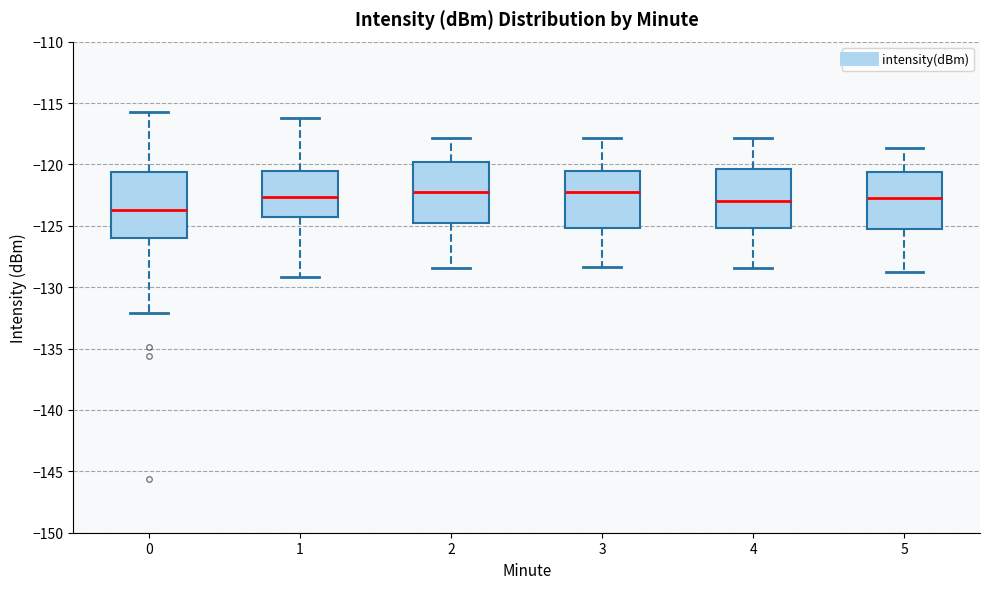

Reading left to right, read every box against the y-axis: the position of its median line, the range the box covers, and the ends of its whiskers. The values are not printed on the chart, so give them approximately, as read against the axis.

0: median -123.5, box -126.0 to -120.5, whiskers -132.0 to -115.5
1: median -122.5, box -124.5 to -120.5, whiskers -129.0 to -116.0
2: median -122.5, box -125.0 to -120.0, whiskers -128.5 to -118.0
3: median -122.5, box -125.0 to -120.5, whiskers -128.5 to -118.0
4: median -123.0, box -125.0 to -120.5, whiskers -128.5 to -118.0
5: median -122.5, box -125.5 to -120.5, whiskers -129.0 to -118.5